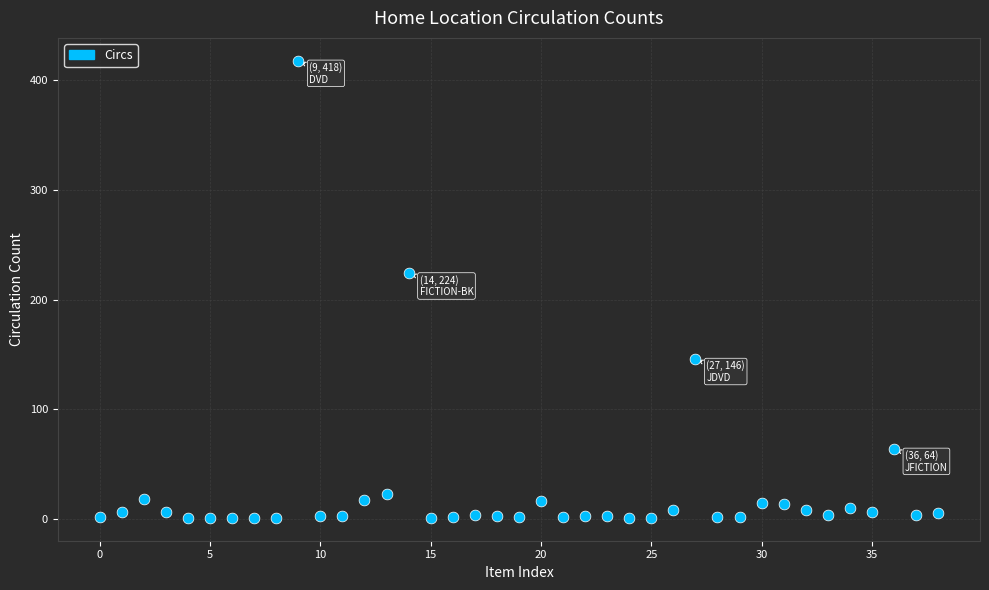

What is the range of Y values (max minus min)?

417